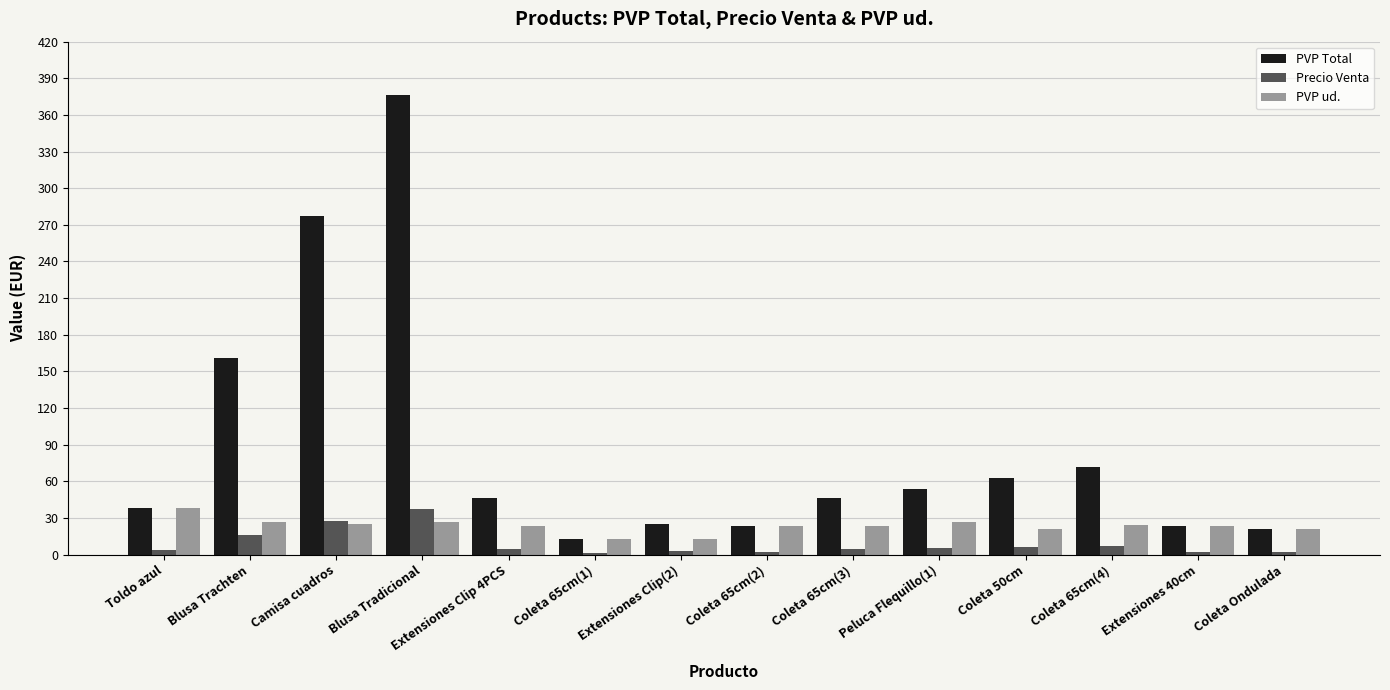

What is the total value across all series at Peluca Flequillo(1)?

86.4